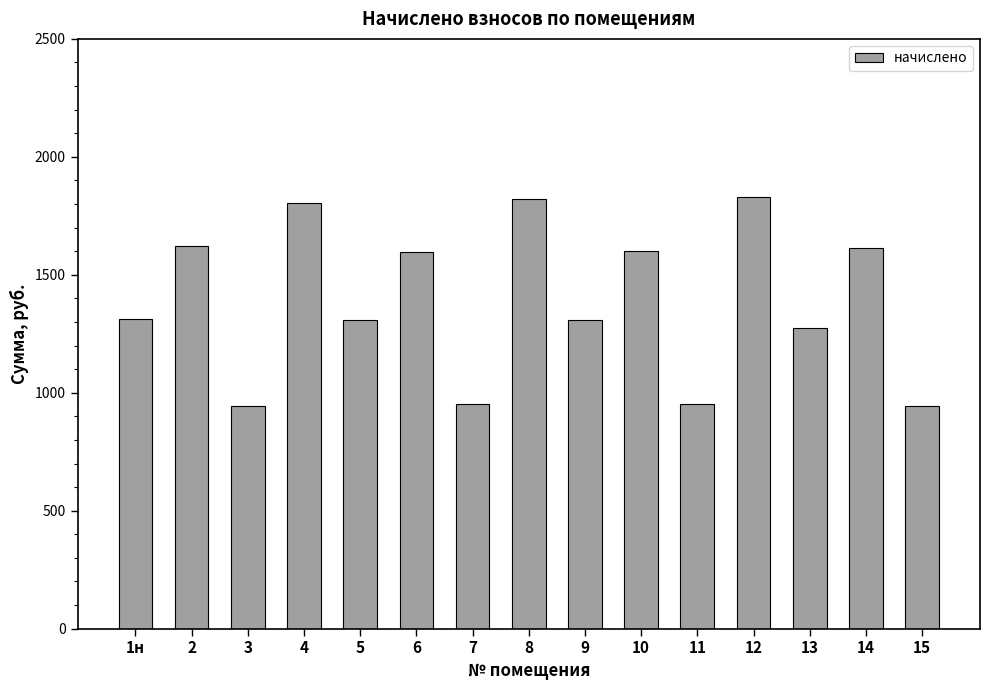

What is the label of the 1st bar from the left?

1н